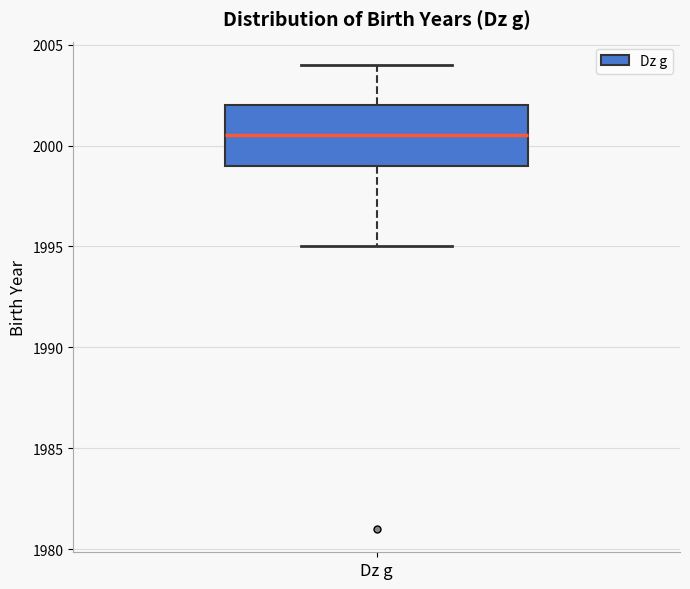

Read this box plot against the y-axis: the position of the median line, the range covered by the box, and the ends of both whiskers. The values are not printed on the chart, so give them approximately, as read against the axis.

median 2000.5, box 1999.0 to 2002.0, whiskers 1995.0 to 2004.0